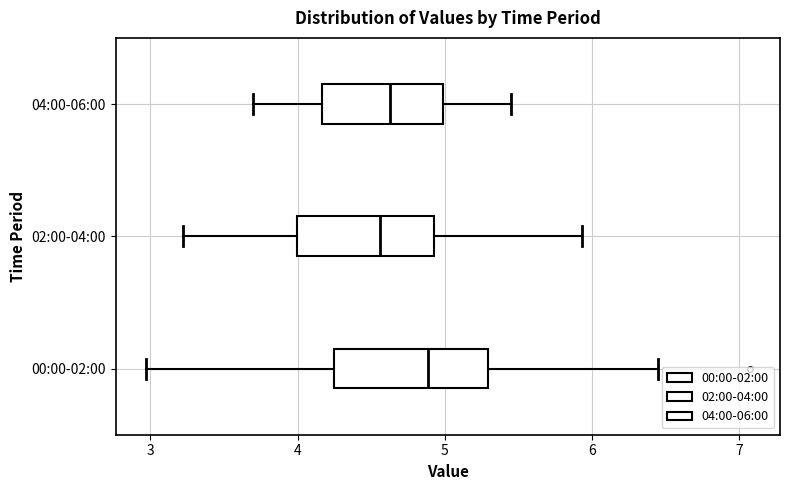

Reading bottom to top, transcribe this box plot: for each box, give where its median line is, the range the box spans, and where its two whiskers end, as read against the x-axis. The values are not printed on the chart, so give them approximately, as read against the axis.

00:00-02:00: median 4.9, box 4.2 to 5.3, whiskers 3.0 to 6.5
02:00-04:00: median 4.6, box 4.0 to 4.9, whiskers 3.2 to 5.9
04:00-06:00: median 4.6, box 4.2 to 5.0, whiskers 3.7 to 5.5